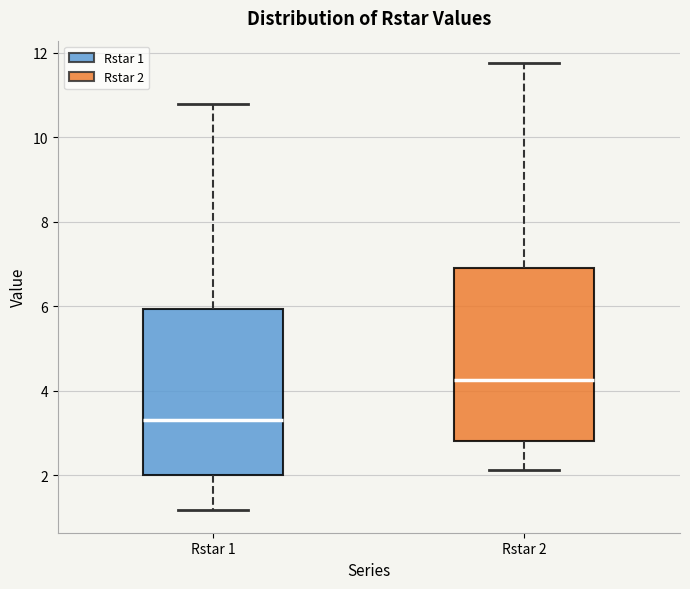

Reading left to right, transcribe this box plot: for each box, give where its median line is, the range the box spans, and where its two whiskers end, as read against the y-axis. The values are not printed on the chart, so give them approximately, as read against the axis.

Rstar 1: median 3.2, box 2.0 to 6.0, whiskers 1.2 to 10.8
Rstar 2: median 4.2, box 2.8 to 6.8, whiskers 2.2 to 11.8